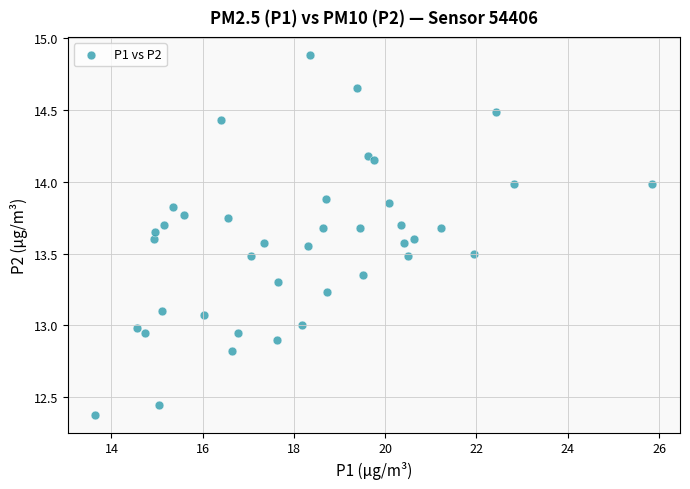

What is the range of X values (max minus min)?

12.2